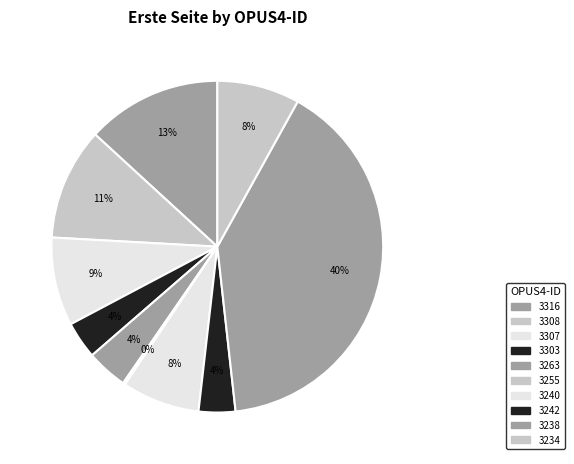

How many slices are in this pie chart?

10